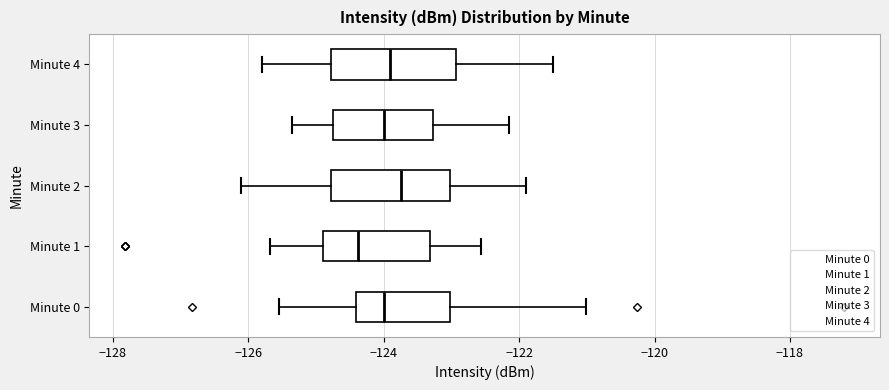

Where does the right whisker of the box for Minute 2 end on the x-axis? The values are not printed on the chart, so give them approximately, as read against the axis.

-121.8